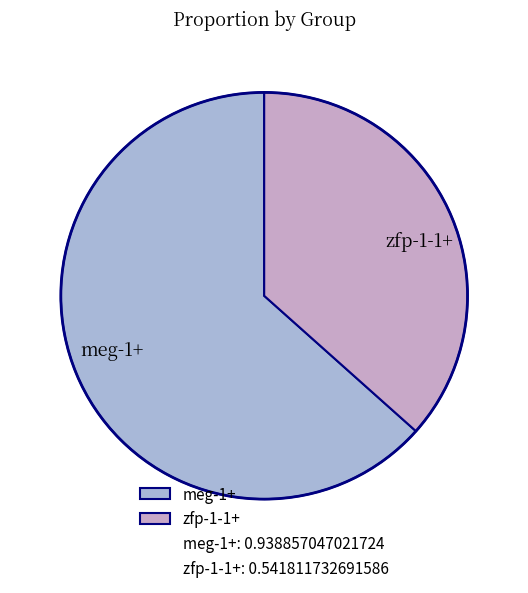

Between zfp-1-1+ and meg-1+, which is larger?

meg-1+